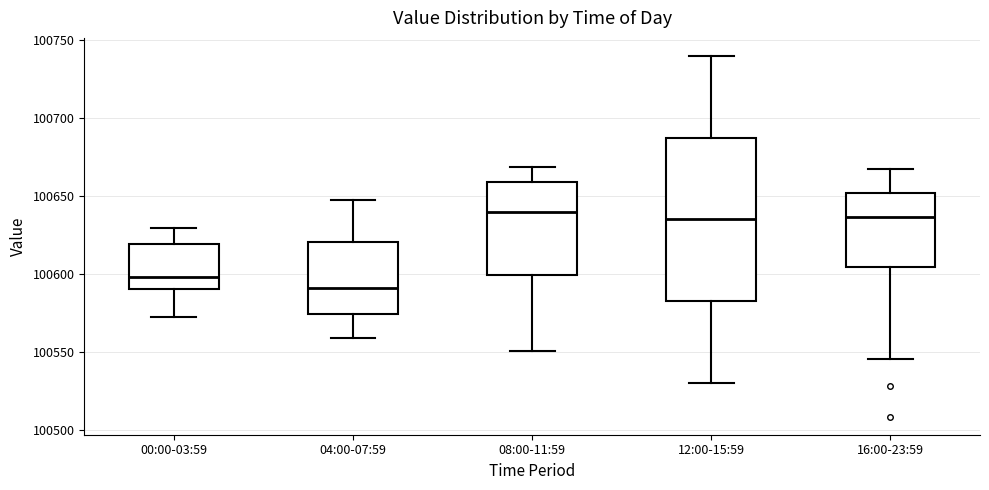

Reading left to right, transcribe this box plot: for each box, give where its median line is, the range the box spans, and where its two whiskers end, as read against the y-axis. The values are not printed on the chart, so give them approximately, as read against the axis.

00:00-03:59: median 100600, box 100590 to 100620, whiskers 100570 to 100630
04:00-07:59: median 100590, box 100575 to 100620, whiskers 100560 to 100645
08:00-11:59: median 100640, box 100600 to 100660, whiskers 100550 to 100670
12:00-15:59: median 100635, box 100580 to 100685, whiskers 100530 to 100740
16:00-23:59: median 100635, box 100605 to 100650, whiskers 100545 to 100665